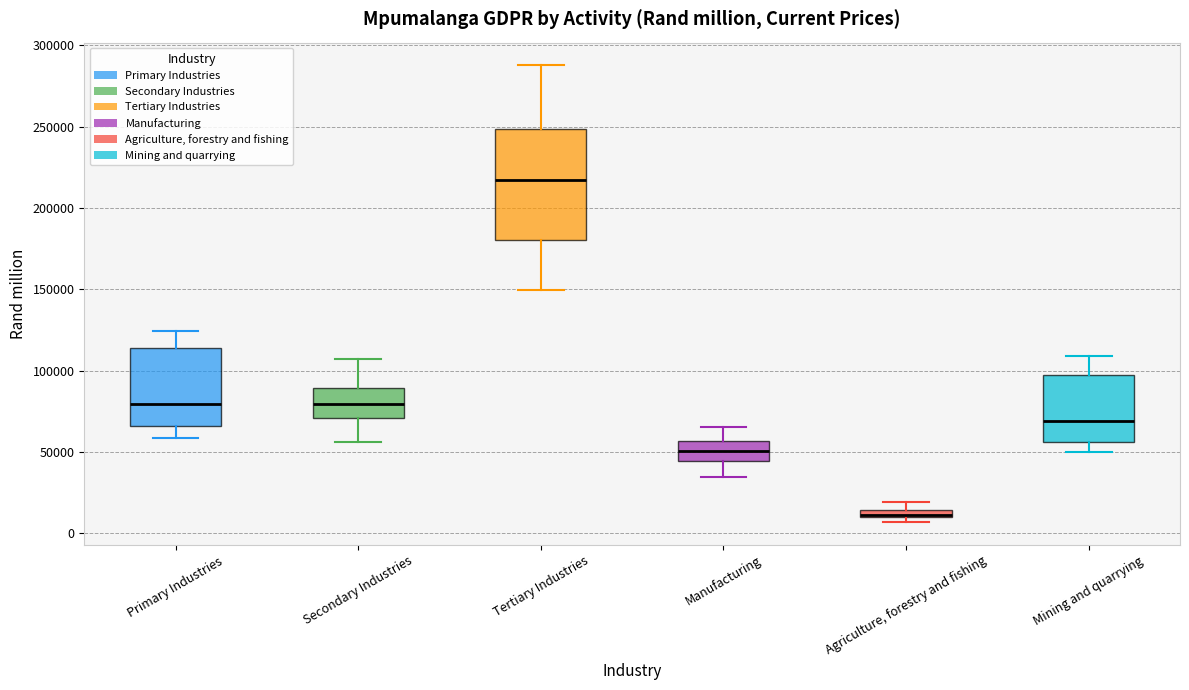

Which box has the highest median line?

Tertiary Industries